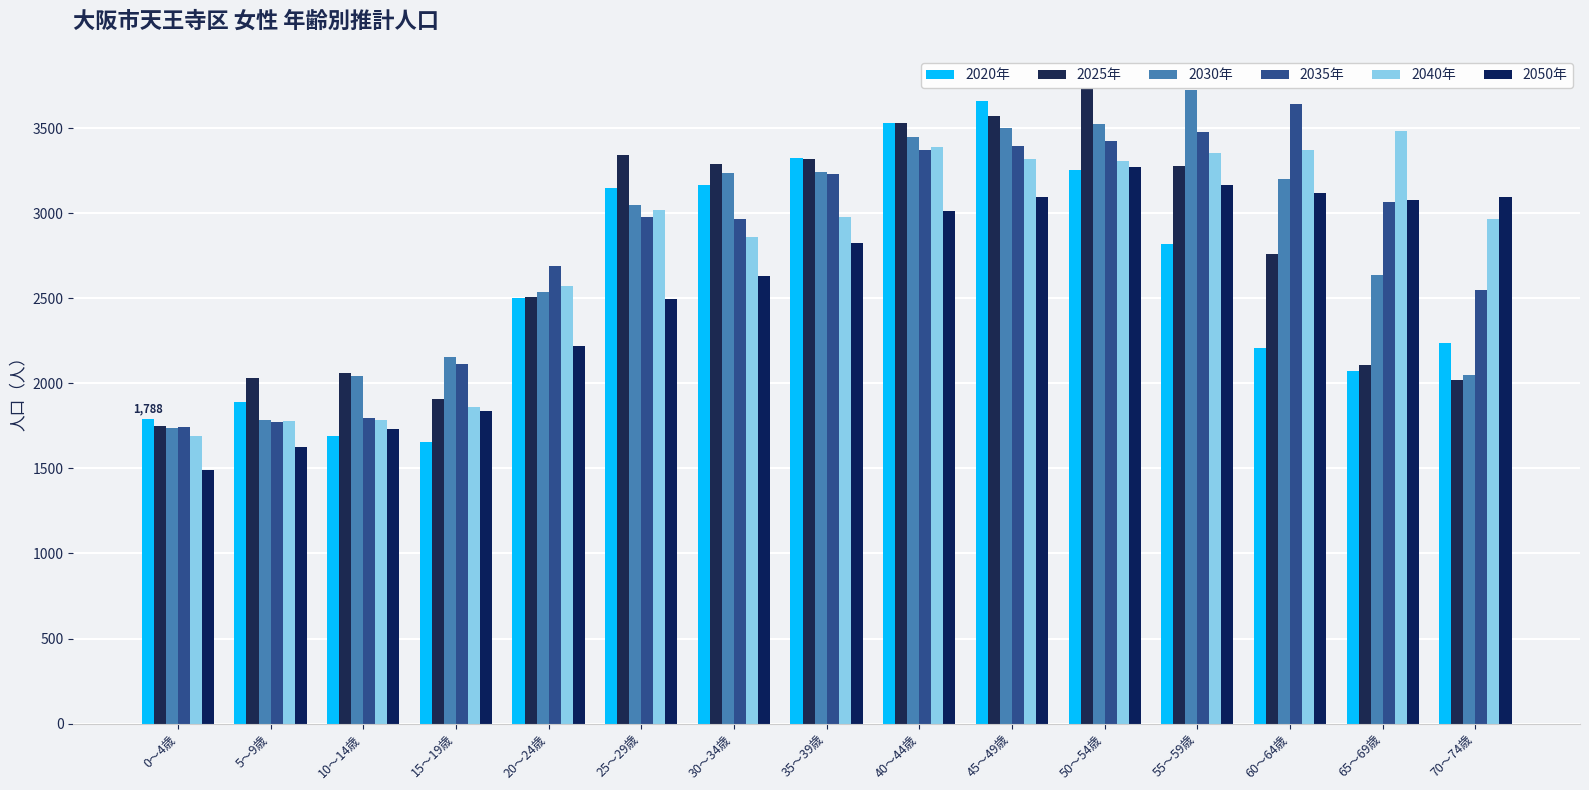

What is the value of the 2050年 bar at the 6th from the left?

2494